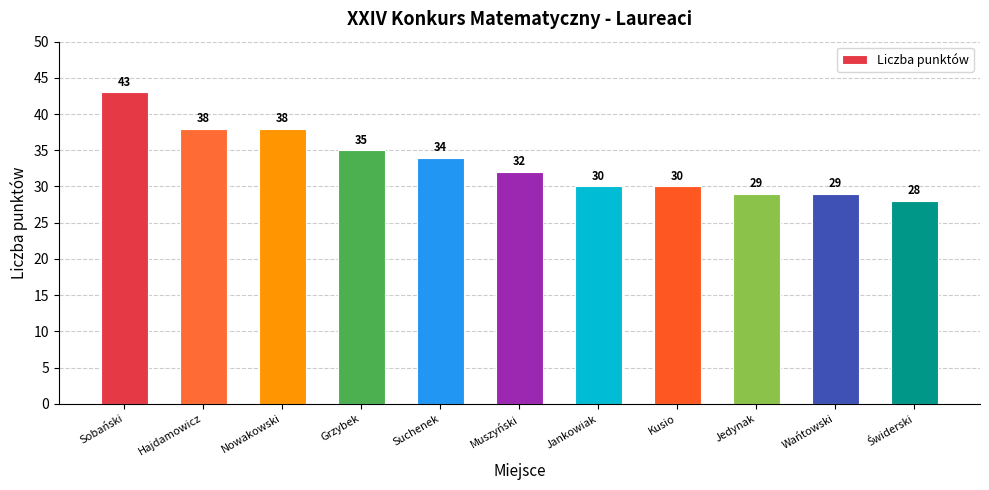

What is the change in value from Sobański to Nowakowski?

-5